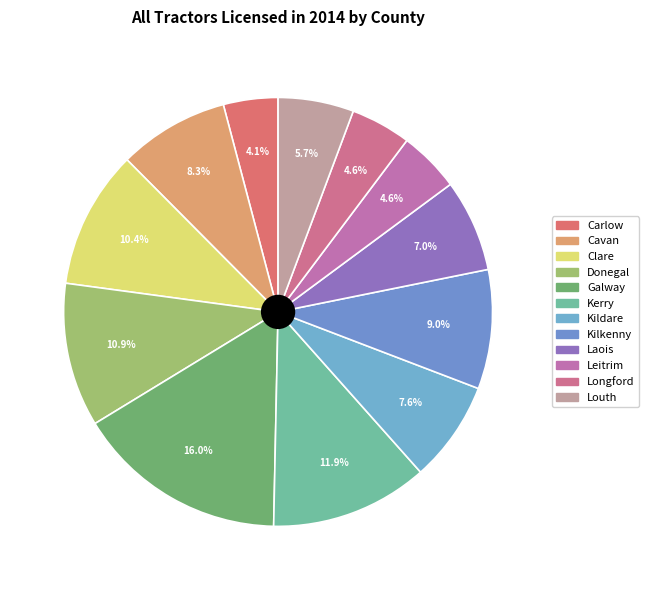

What is the ratio of the value at Donegal to the value at Laois?

1.6